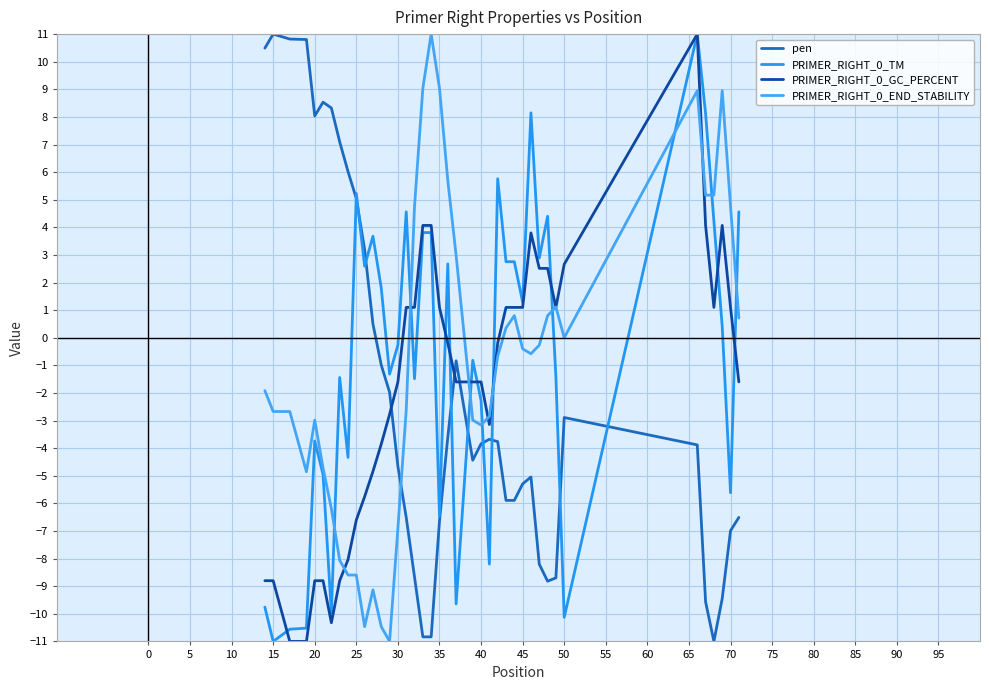

How many interior local valleys does the pen series have?

4